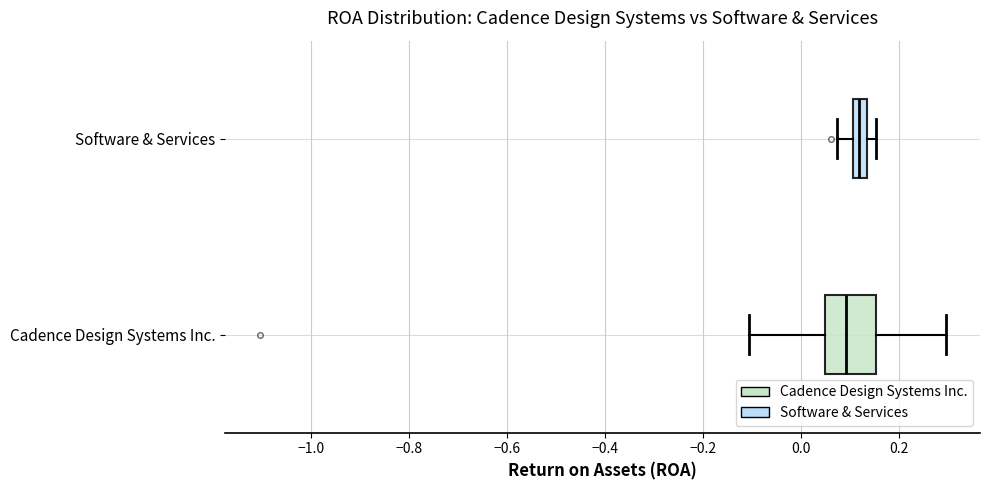

Which box's median line is the furthest to the left?

Cadence Design Systems Inc.